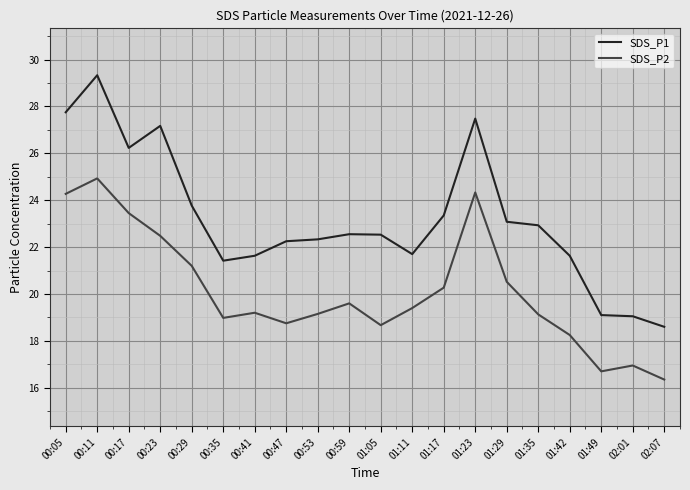

What is the difference between the highest and lowest values at 01:35?

3.8